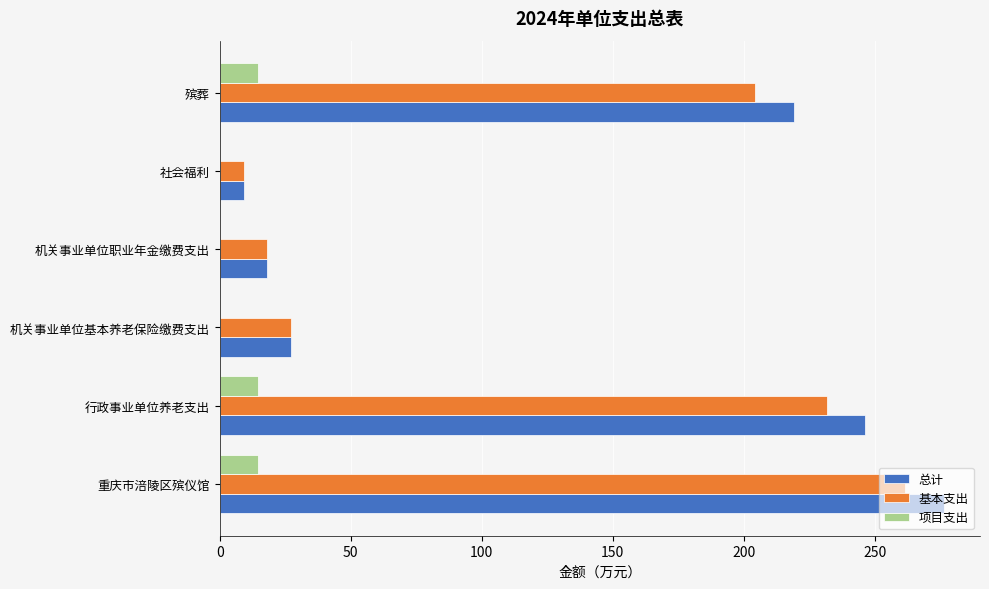

At which category is the sum across all series the highest?

重庆市涪陵区殡仪馆